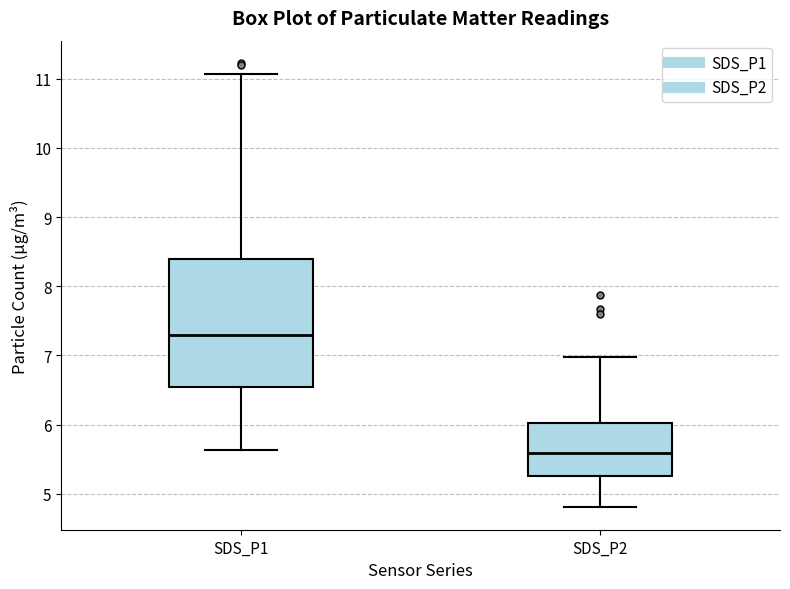

Reading left to right, transcribe this box plot: for each box, give where its median line is, the range the box spans, and where its two whiskers end, as read against the y-axis. The values are not printed on the chart, so give them approximately, as read against the axis.

SDS_P1: median 7.3, box 6.5 to 8.4, whiskers 5.6 to 11.1
SDS_P2: median 5.6, box 5.3 to 6.0, whiskers 4.8 to 7.0